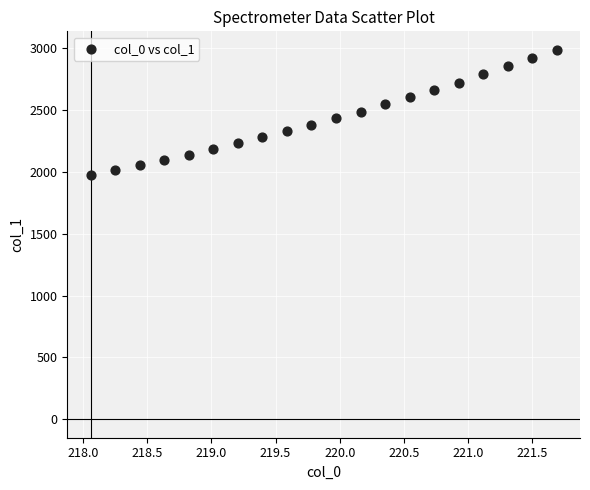

What is the range of X values (max minus min)?

3.6